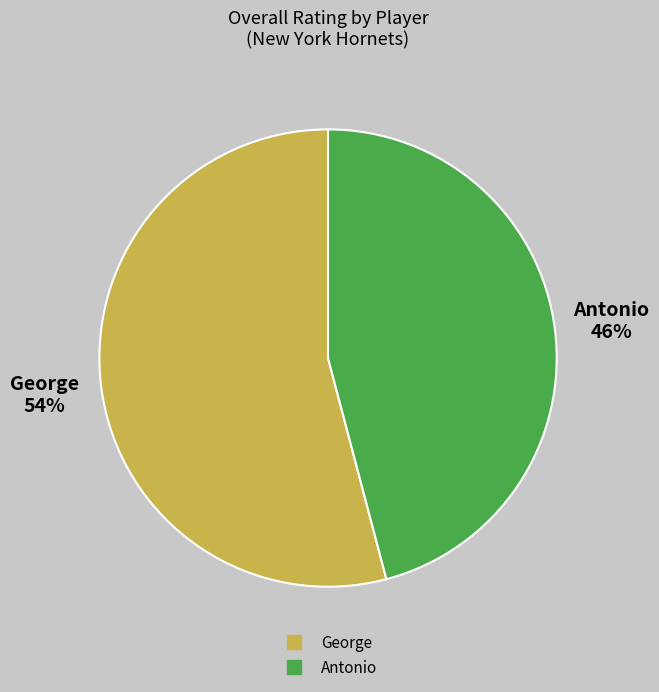

Between George and Antonio, which is larger?

George